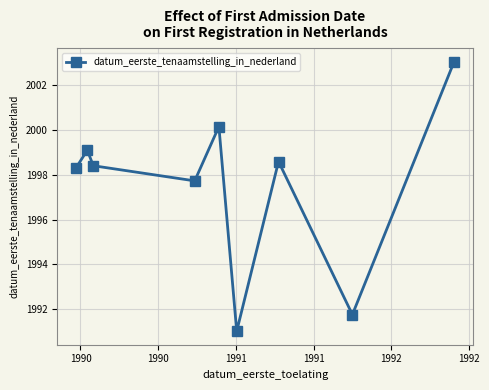

Reading left to right, extract all data points from this chart.

1998.3	1999.1	1998.4	1997.7	2000.2	1991.0	1998.6	1991.8	2003.1